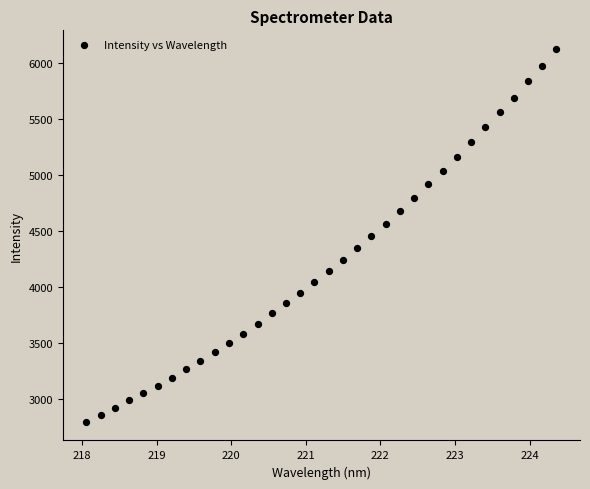

What is the range of X values (max minus min)?

6.3